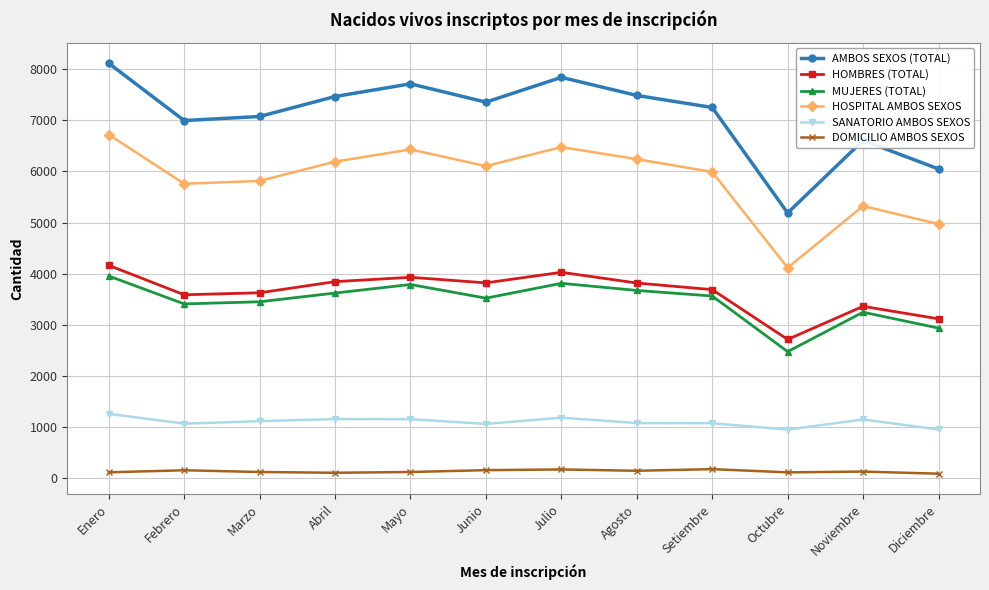

What position from the left is Abril?

4